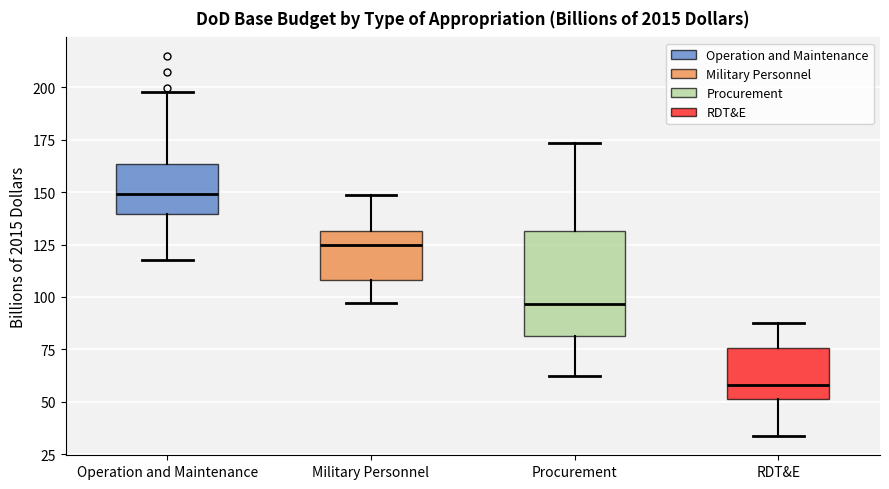

Which box is the tallest, from its lower edge to its upper edge?

Procurement